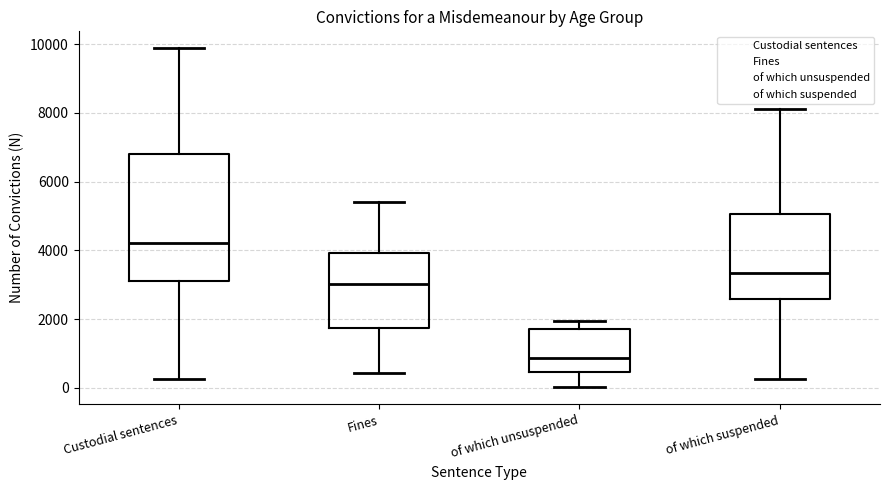

Reading left to right, read every box against the y-axis: the position of its median line, the range the box covers, and the ends of its whiskers. The values are not printed on the chart, so give them approximately, as read against the axis.

Custodial sentences: median 4200, box 3200 to 6800, whiskers 200 to 9800
Fines: median 3000, box 1800 to 4000, whiskers 400 to 5400
of which unsuspended: median 800, box 400 to 1800, whiskers 0 to 2000
of which suspended: median 3400, box 2600 to 5000, whiskers 200 to 8200